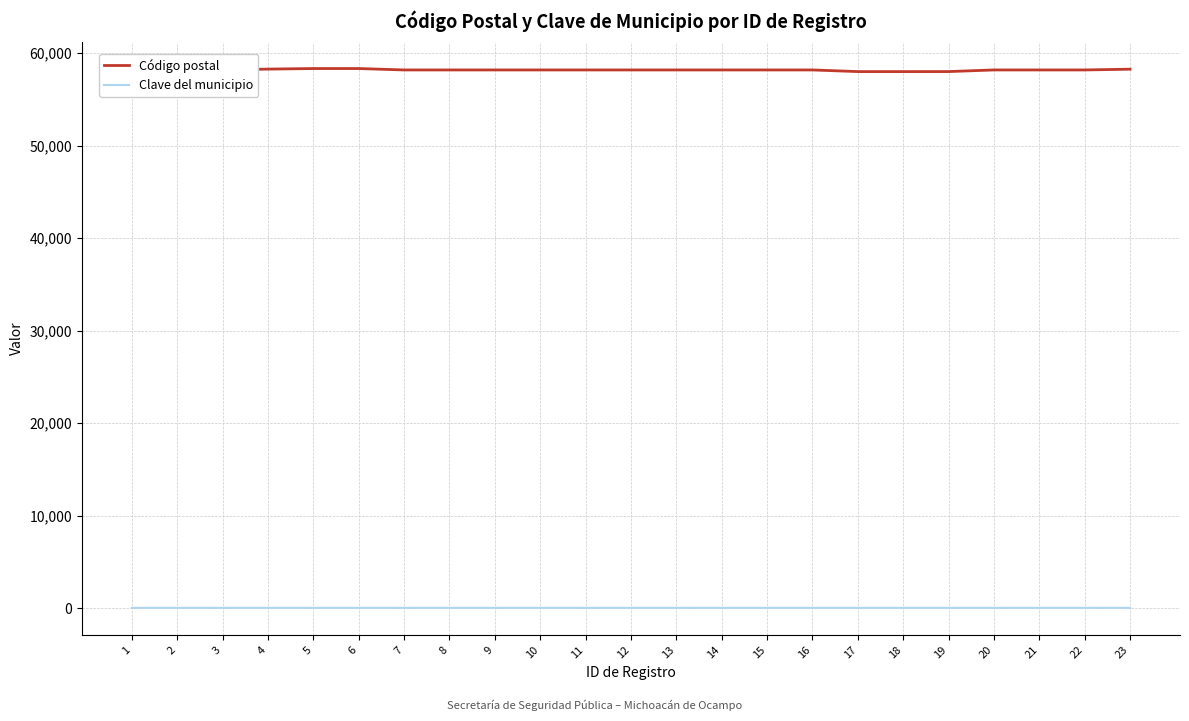

Which series has the largest range (max minus min)?

Código postal